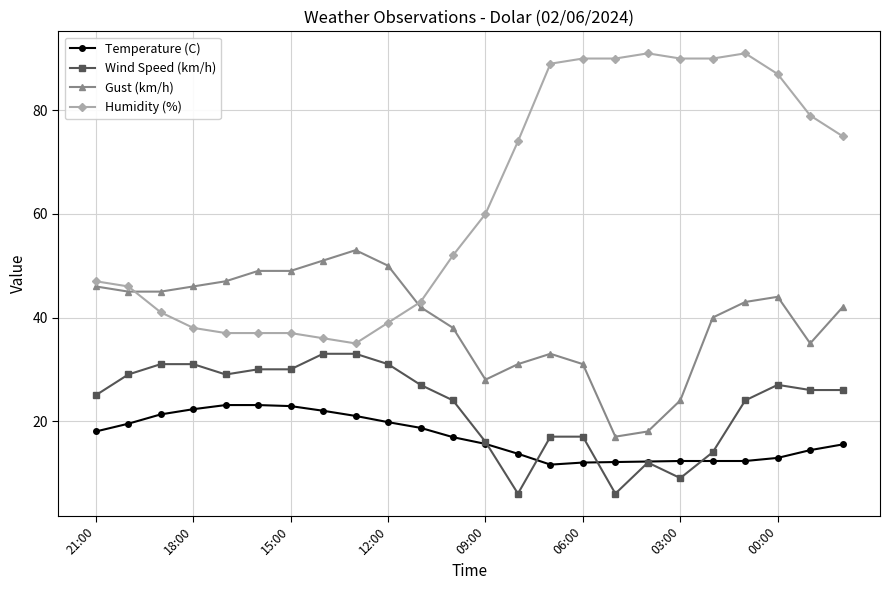

True or false: Wind Speed (km/h) has more than 0 interior local peaks.

True